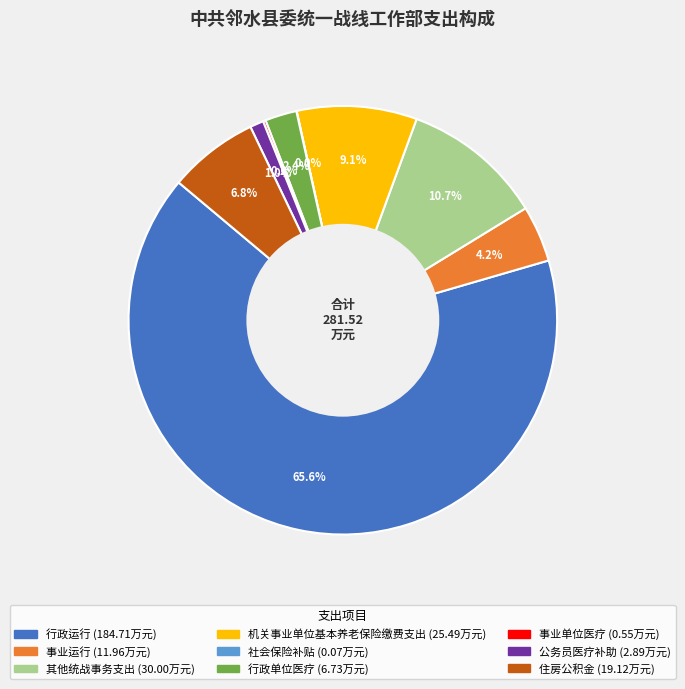

Is there any slice that represents more than half of the pie?

Yes